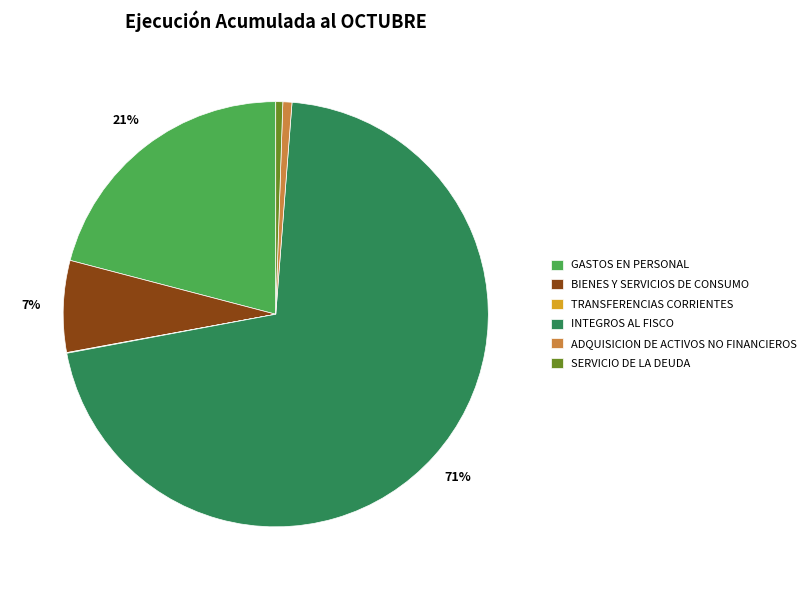

Is there any slice that represents more than half of the pie?

Yes